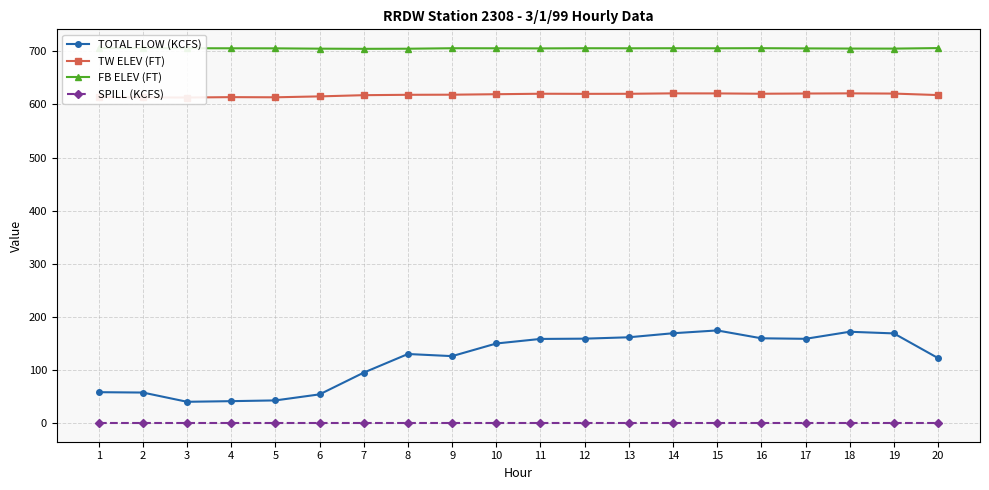

The value of TOTAL FLOW (KCFS) at 1 is 58.0. True or false?

True